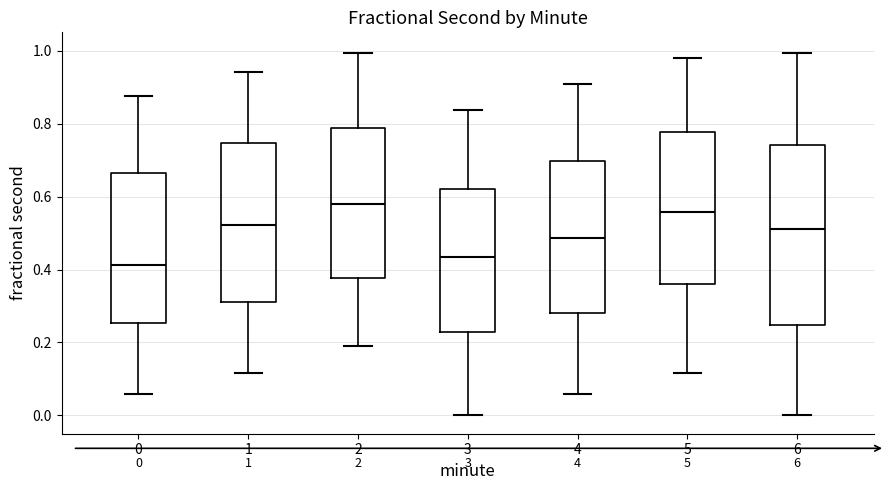

Comparing the boxes themselves (not the whiskers), which one is the tallest?

6